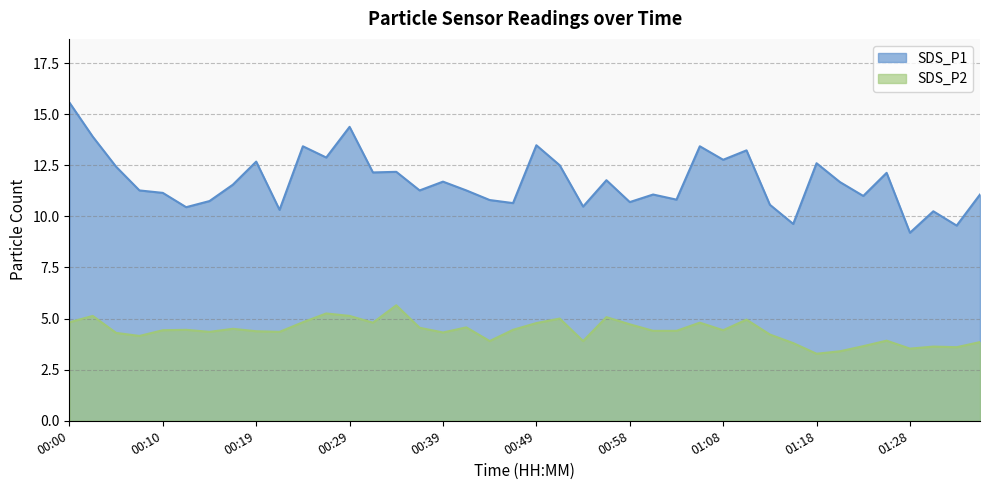

List the series in order of their overall mean, lowest first.

SDS_P2, SDS_P1